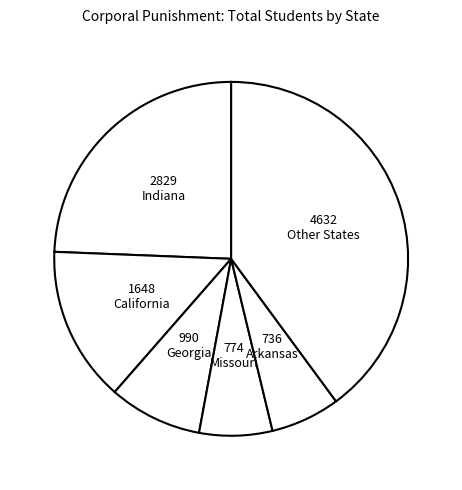

Count the number of slices in the pie.

6